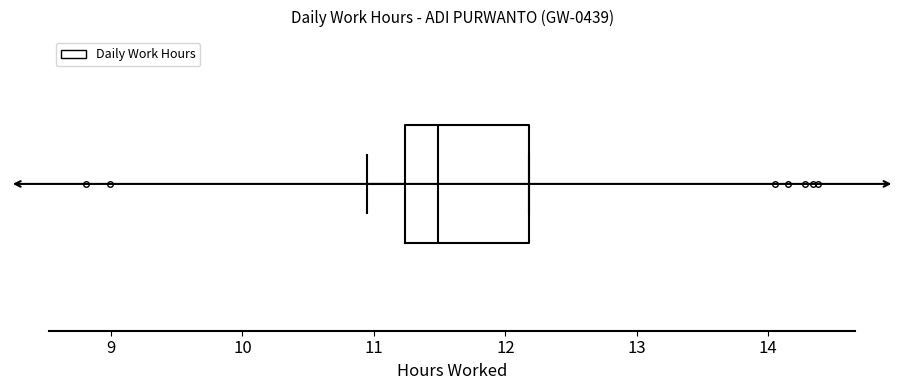

Read this box plot against the x-axis: the position of the median line, the range covered by the box, and the ends of both whiskers. The values are not printed on the chart, so give them approximately, as read against the axis.

median 11.5, box 11.2 to 12.2, whiskers 11.0 to 12.2